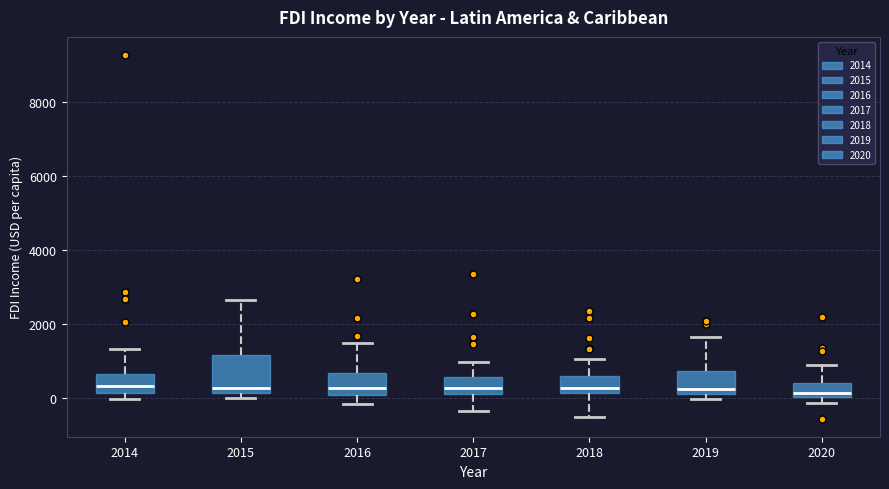

Where does the upper whisker of the box at x = 2017 end on the y-axis? The values are not printed on the chart, so give them approximately, as read against the axis.

1000